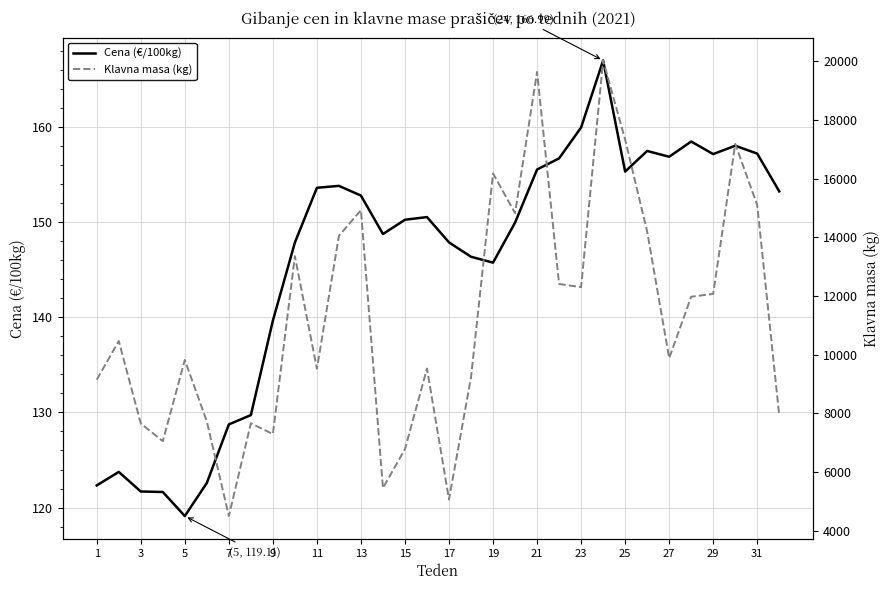

True or false: Klavna masa (kg) and Cena (€/100kg) cross at least once.

False